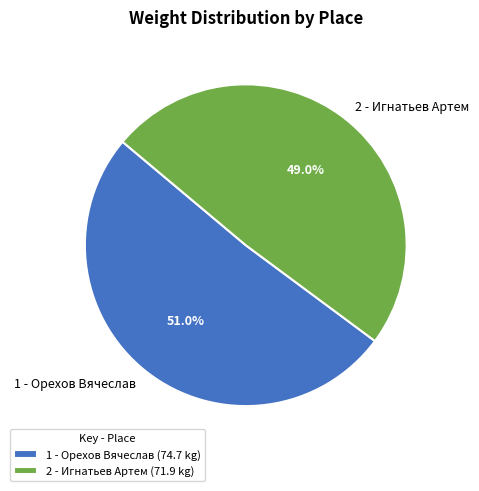

The 2 - Игнатьев Артем slice represents 62% of the pie. True or false?

False